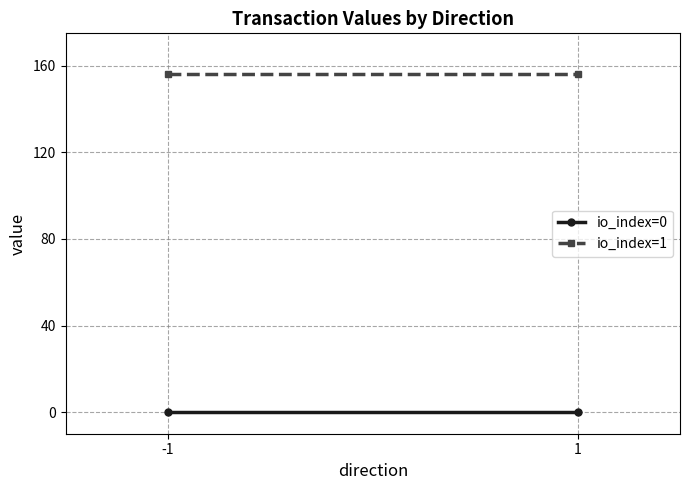

At which label does io_index=0 reach its minimum?

-1